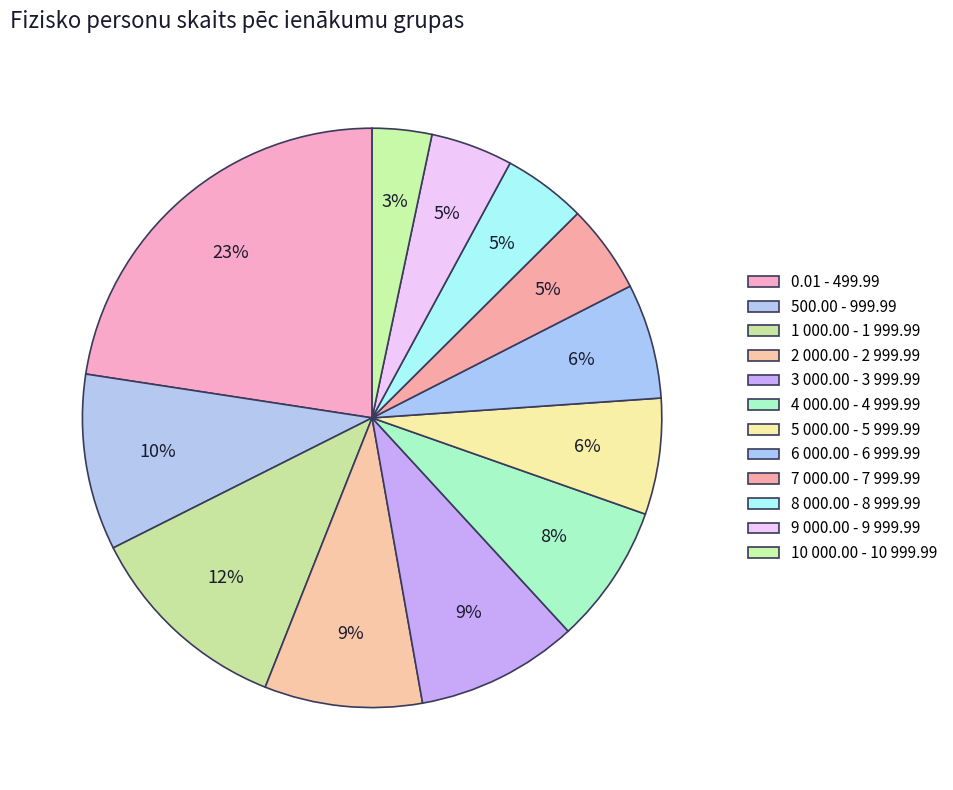

To the nearest percent, what is the difference between the largest and smallest slice percentages?

19%